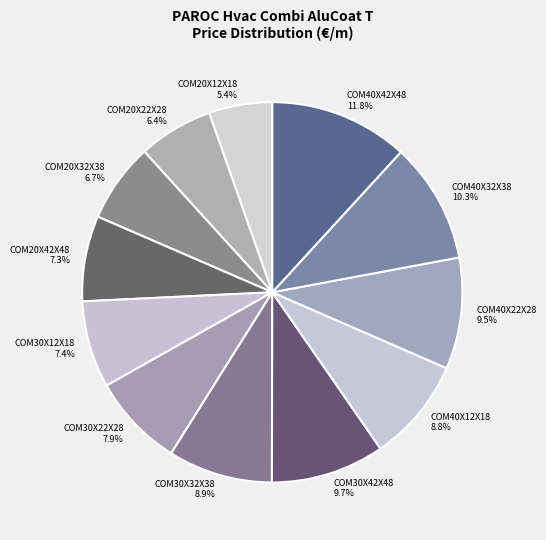

Does COM20X22X28 account for over 50% of the chart?

No